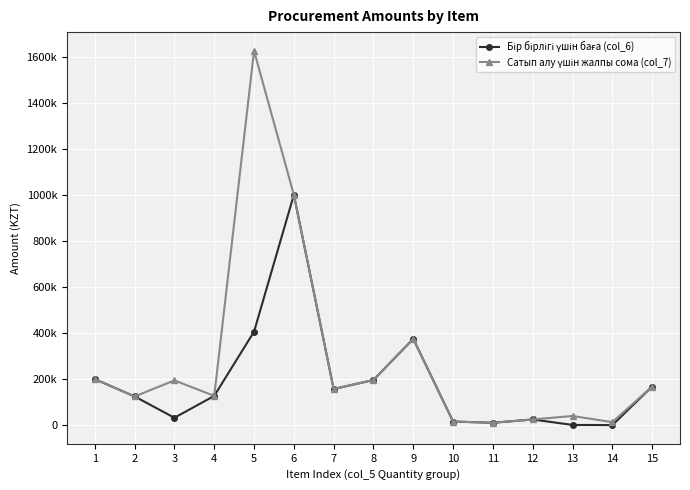

True or false: Бір бірлігі үшін баға (col_6) has more than 1 points higher than both neighbors.

True